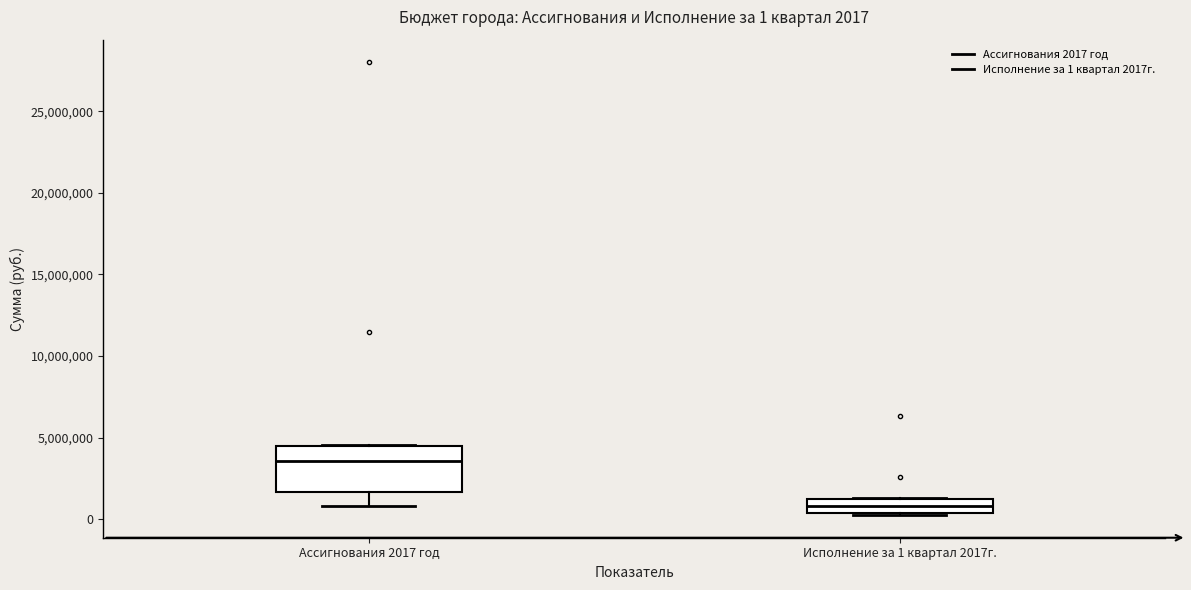

Which box has the lowest median line?

Исполнение за 1 квартал 2017г.